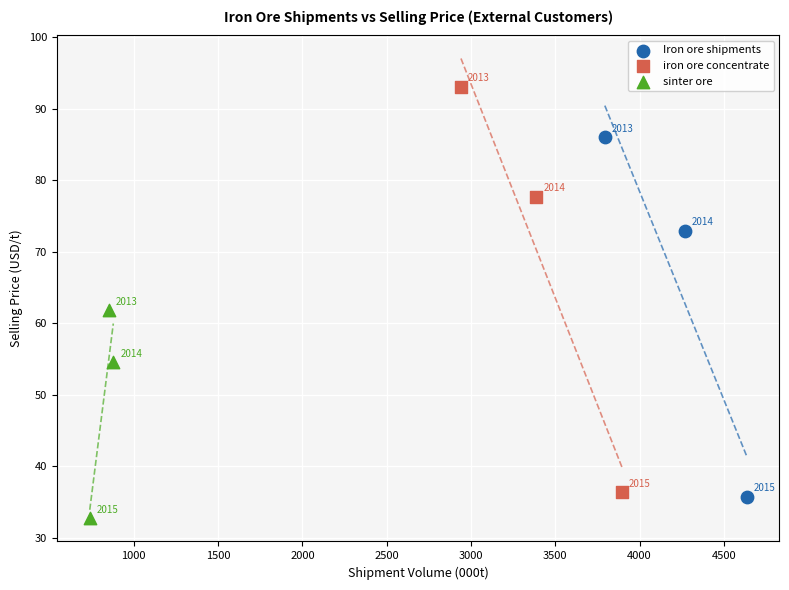

Which series contains the lowest Y value?

sinter ore